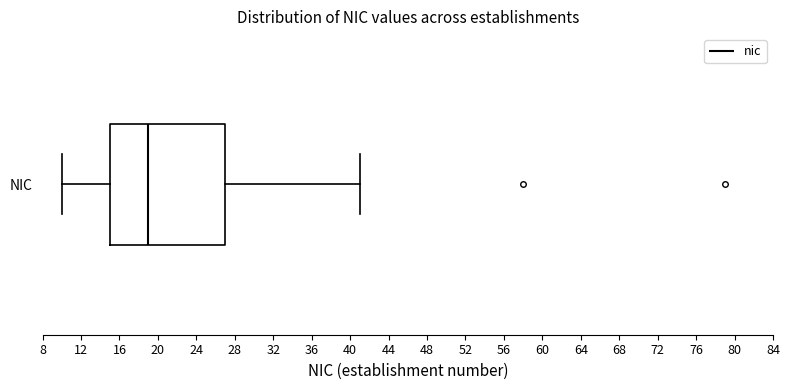

Transcribe this box plot: give where the median line is, the range the box spans, and where the two whiskers end, as read against the x-axis. The values are not printed on the chart, so give them approximately, as read against the axis.

median 19, box 15 to 27, whiskers 10 to 41